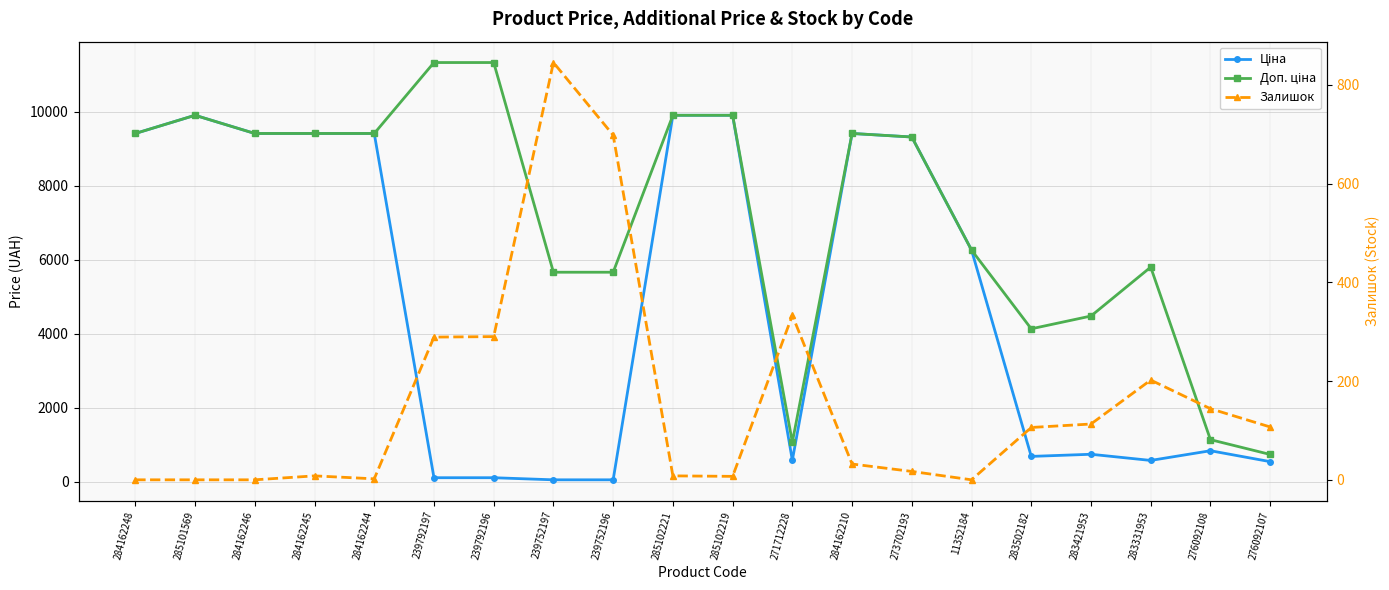

Does the chart display data point markers on the line(s)?

Yes